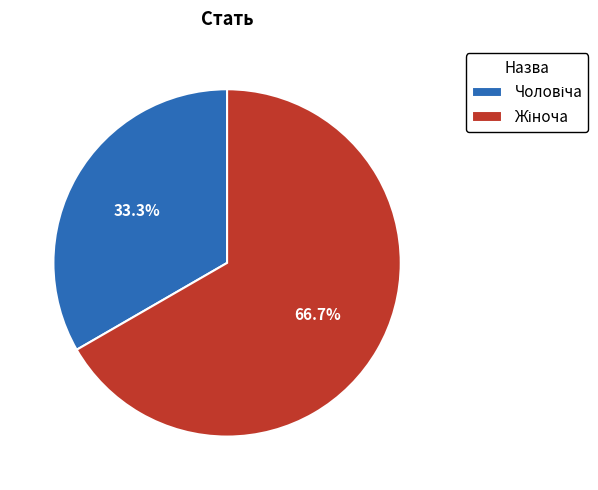

Does any single category account for the majority?

Yes